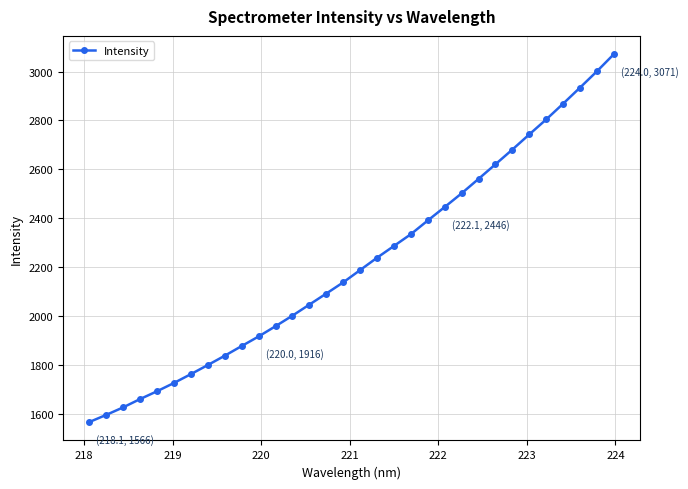

What is the value of the 31st point from the left?

3000.6